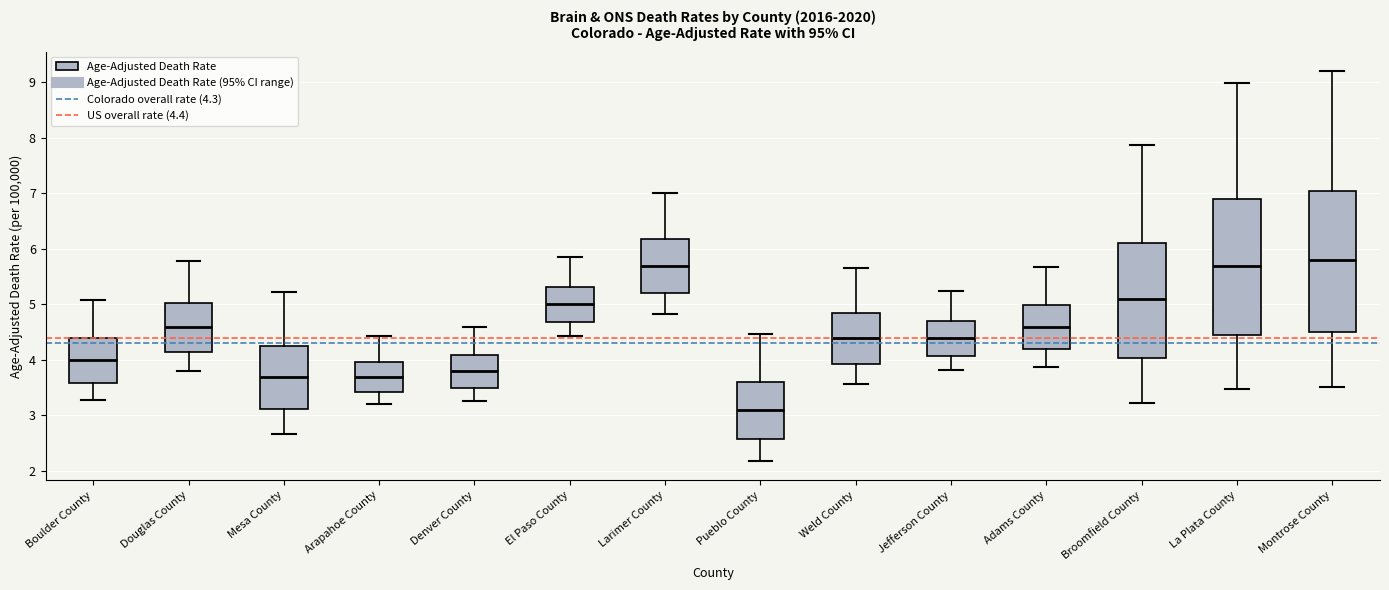

Where does the upper whisker of the box for Montrose County end on the y-axis? The values are not printed on the chart, so give them approximately, as read against the axis.

9.2